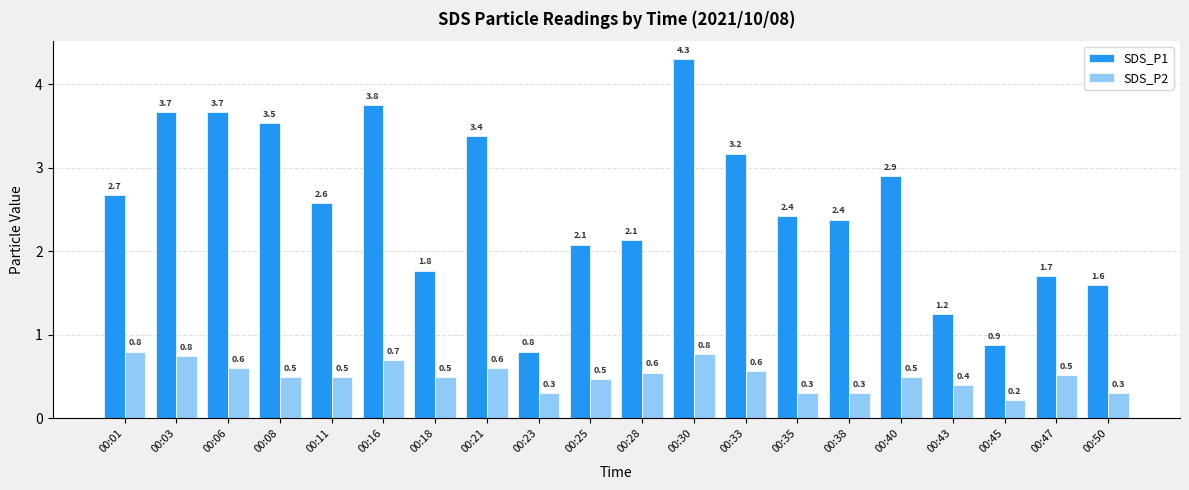

What is the spread (max minus min) of values at 00:23?

0.5